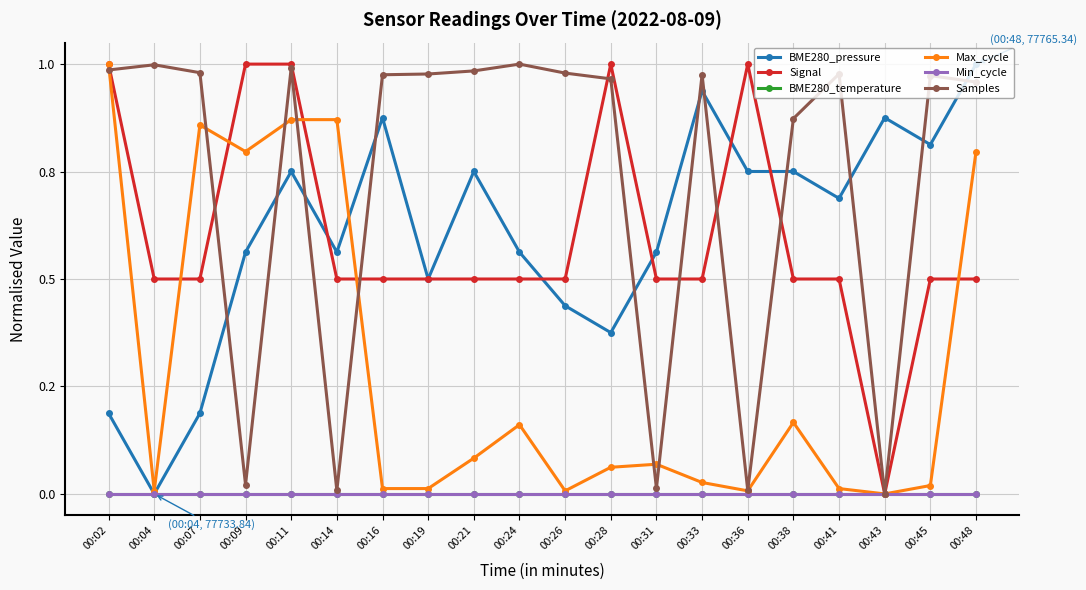

Reading left to right, extract all data points from this chart.

BME280_pressure: 00:02=0.2	00:04=0.0	00:07=0.2	00:09=0.6	00:11=0.8	00:14=0.6	00:16=0.9	00:19=0.5	00:21=0.8	00:24=0.6	00:26=0.4	00:28=0.4	00:31=0.6	00:33=0.9	00:36=0.8	00:38=0.8	00:41=0.7	00:43=0.9	00:45=0.8	00:48=1.0
Signal: 00:02=1.0	00:04=0.5	00:07=0.5	00:09=1.0	00:11=1.0	00:14=0.5	00:16=0.5	00:19=0.5	00:21=0.5	00:24=0.5	00:26=0.5	00:28=1.0	00:31=0.5	00:33=0.5	00:36=1.0	00:38=0.5	00:41=0.5	00:43=0.0	00:45=0.5	00:48=0.5
BME280_temperature: 00:02=0.0	00:04=0.0	00:07=0.0	00:09=0.0	00:11=0.0	00:14=0.0	00:16=0.0	00:19=0.0	00:21=0.0	00:24=0.0	00:26=0.0	00:28=0.0	00:31=0.0	00:33=0.0	00:36=0.0	00:38=0.0	00:41=0.0	00:43=0.0	00:45=0.0	00:48=0.0
Max_cycle: 00:02=1.0	00:04=0.0	00:07=0.9	00:09=0.8	00:11=0.9	00:14=0.9	00:16=0.0	00:19=0.0	00:21=0.1	00:24=0.2	00:26=0.0	00:28=0.1	00:31=0.1	00:33=0.0	00:36=0.0	00:38=0.2	00:41=0.0	00:43=0.0	00:45=0.0	00:48=0.8
Min_cycle: 00:02=0.0	00:04=0.0	00:07=0.0	00:09=0.0	00:11=0.0	00:14=0.0	00:16=0.0	00:19=0.0	00:21=0.0	00:24=0.0	00:26=0.0	00:28=0.0	00:31=0.0	00:33=0.0	00:36=0.0	00:38=0.0	00:41=0.0	00:43=0.0	00:45=0.0	00:48=0.0
Samples: 00:02=1.0	00:04=1.0	00:07=1.0	00:09=0.0	00:11=1.0	00:14=0.0	00:16=1.0	00:19=1.0	00:21=1.0	00:24=1.0	00:26=1.0	00:28=1.0	00:31=0.0	00:33=1.0	00:36=0.0	00:38=0.9	00:41=1.0	00:43=0.0	00:45=1.0	00:48=1.0